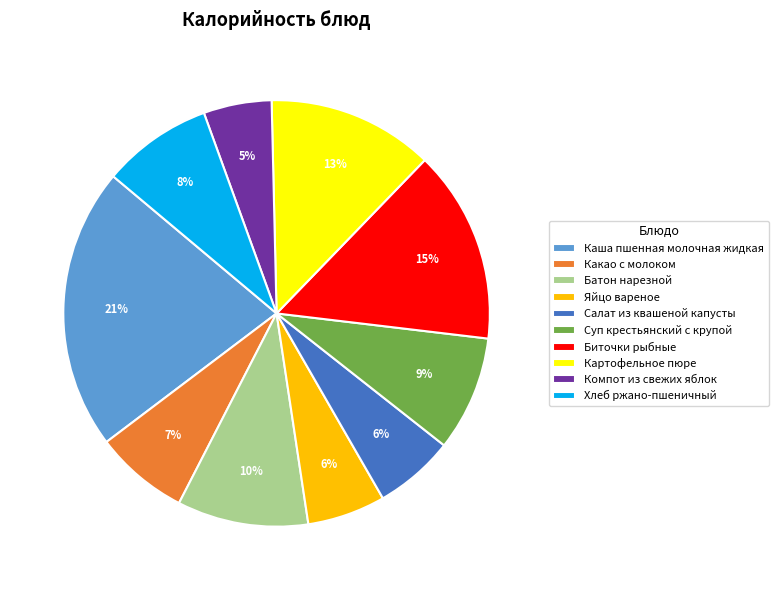

What is the largest slice in the pie chart?

Каша пшенная молочная жидкая